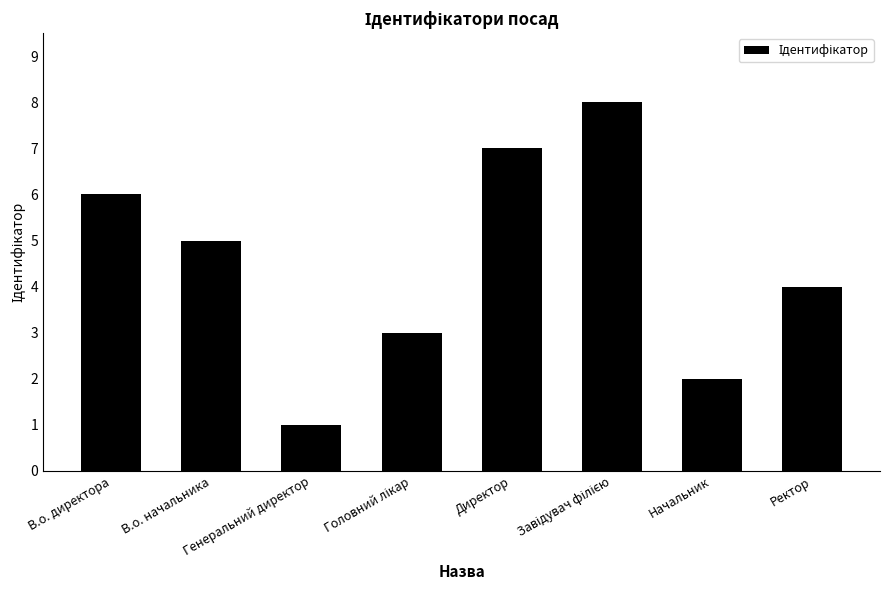

What position from the right is В.о. директора?

8